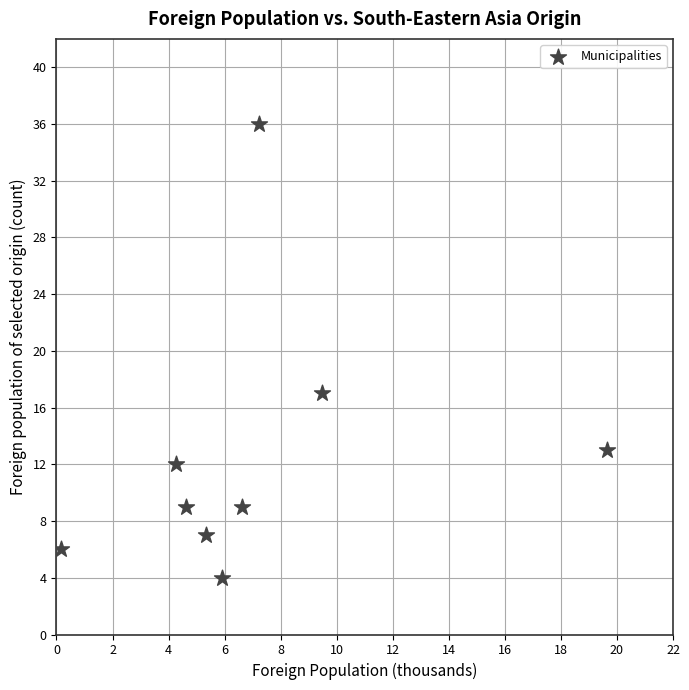

What Y value in the scatter plot is closest to 20?

17